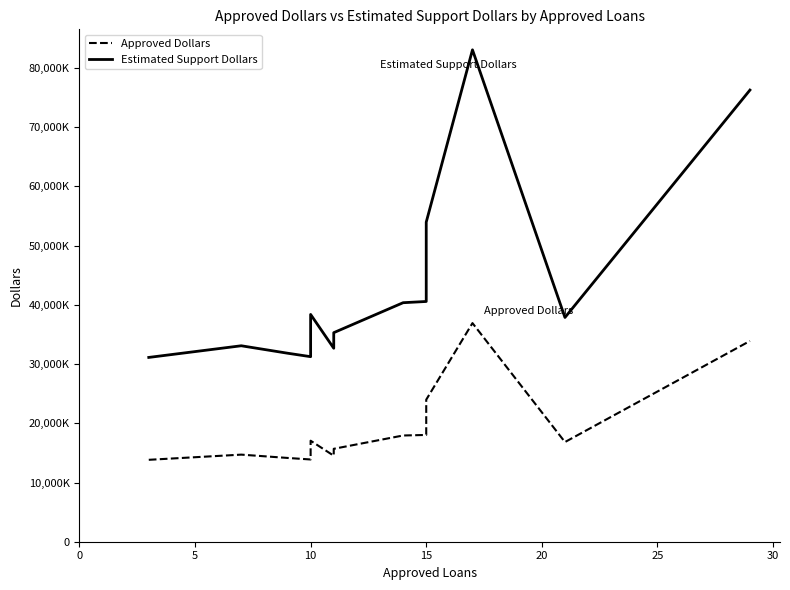

True or false: Estimated Support Dollars and Approved Dollars intersect in this chart.

False